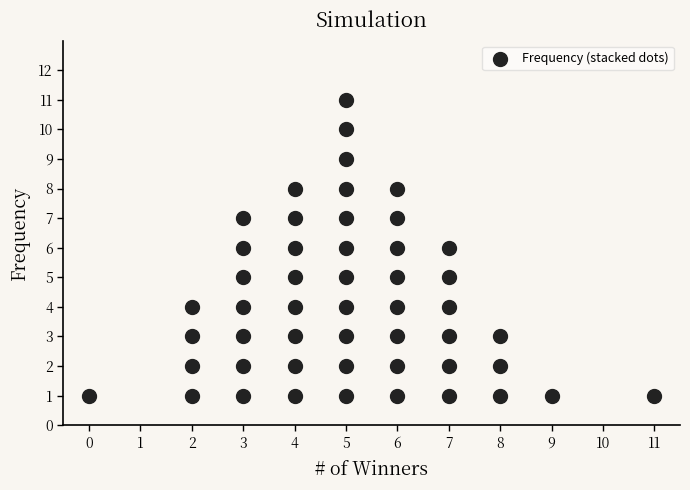

What is the range of X values (max minus min)?

11